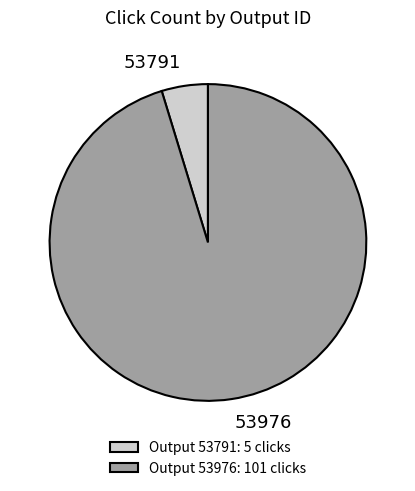

How many segments does this pie chart have?

2